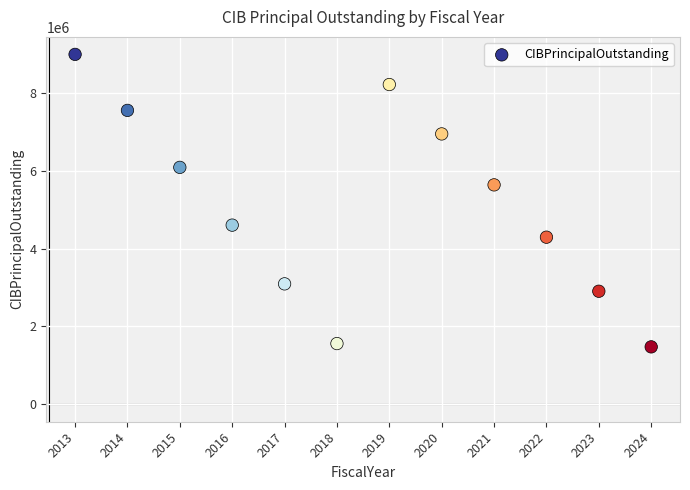

What is the average Y value?

5115417